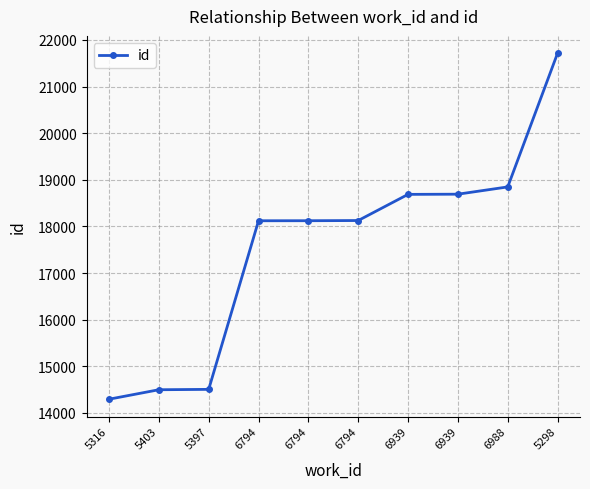

Is this an area chart (filled region under the line)?

No